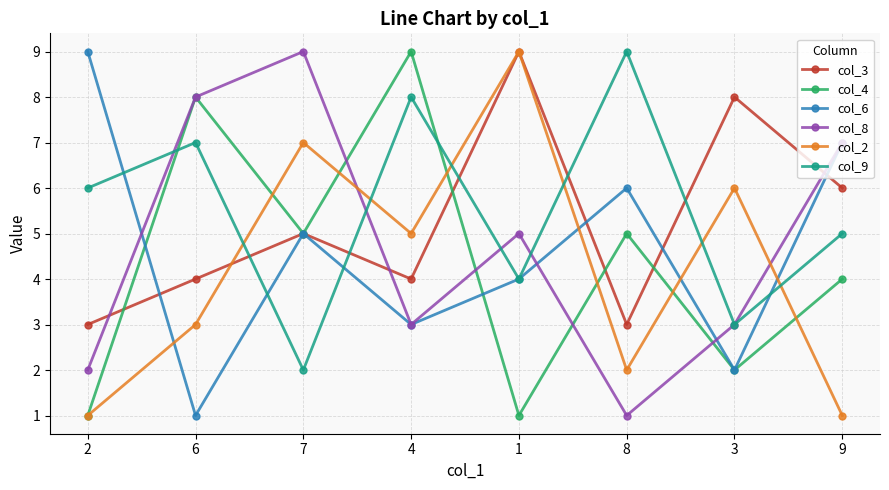

Reading right to left, what are all the values shown in this chart?

col_3: 9=6	3=8	8=3	1=9	4=4	7=5	6=4	2=3
col_4: 9=4	3=2	8=5	1=1	4=9	7=5	6=8	2=1
col_6: 9=7	3=2	8=6	1=4	4=3	7=5	6=1	2=9
col_8: 9=7	3=3	8=1	1=5	4=3	7=9	6=8	2=2
col_2: 9=1	3=6	8=2	1=9	4=5	7=7	6=3	2=1
col_9: 9=5	3=3	8=9	1=4	4=8	7=2	6=7	2=6